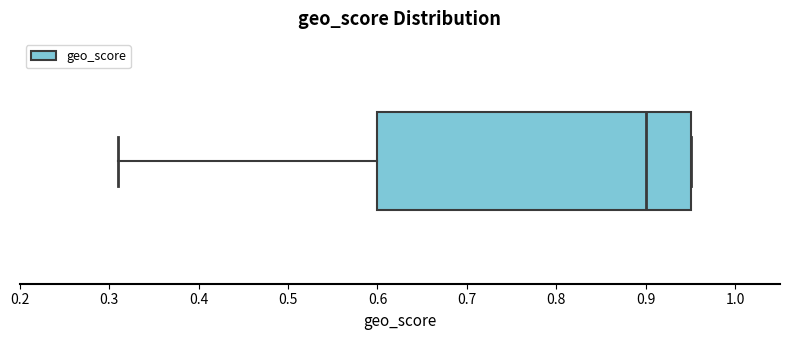

Transcribe this box plot: give where the median line is, the range the box spans, and where the two whiskers end, as read against the x-axis. The values are not printed on the chart, so give them approximately, as read against the axis.

median 0.90, box 0.60 to 0.95, whiskers 0.31 to 0.95